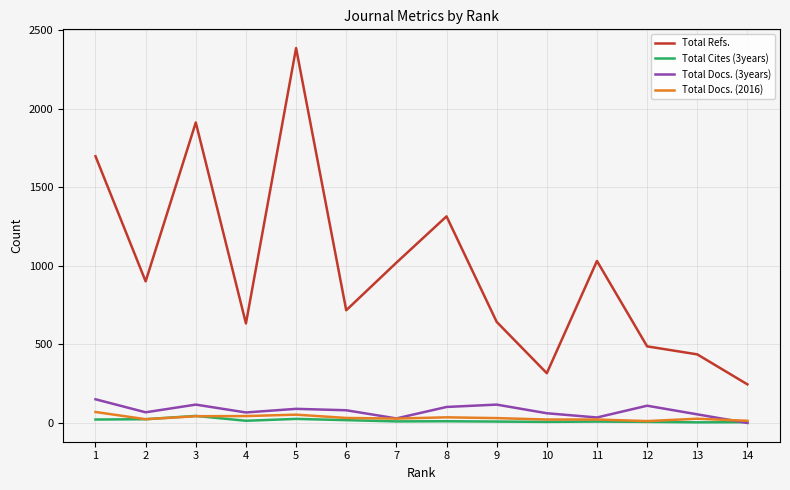

Between 4 and 14, which series saw the biggest shift?

Total Refs.